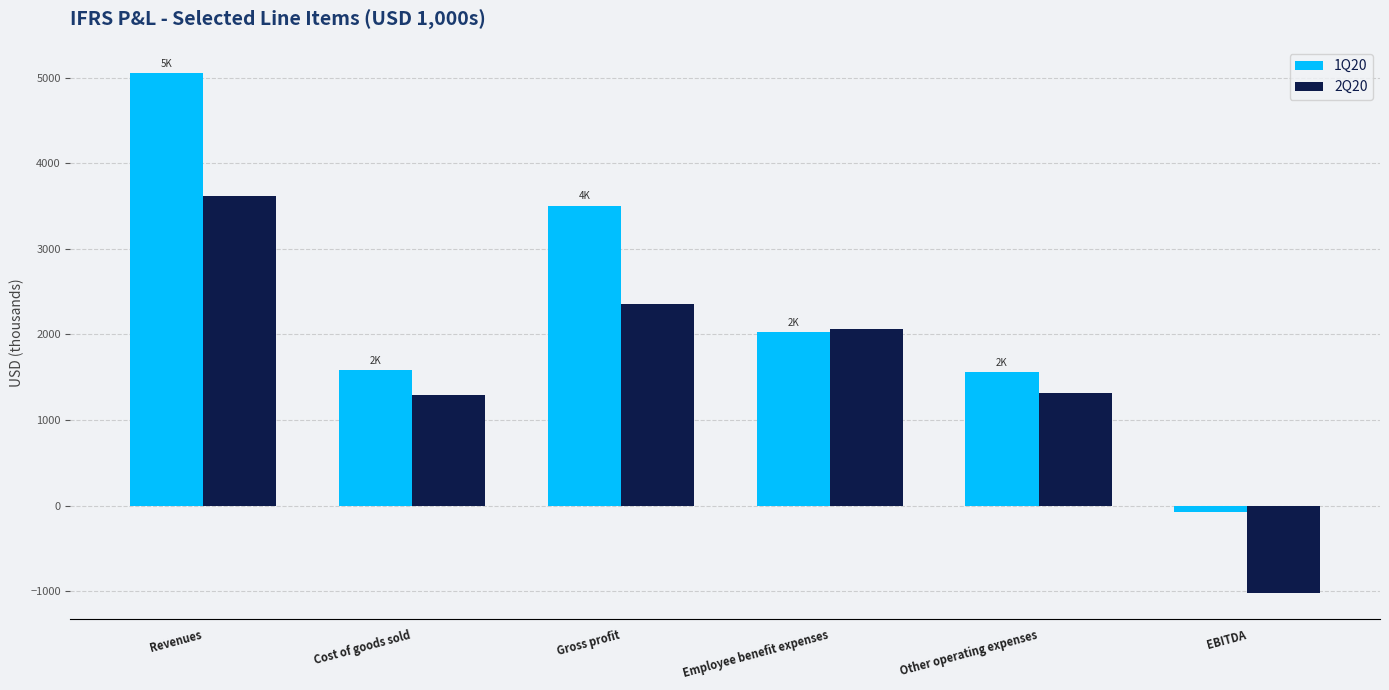

The value of 2Q20 at Revenues is 1877.0. True or false?

False